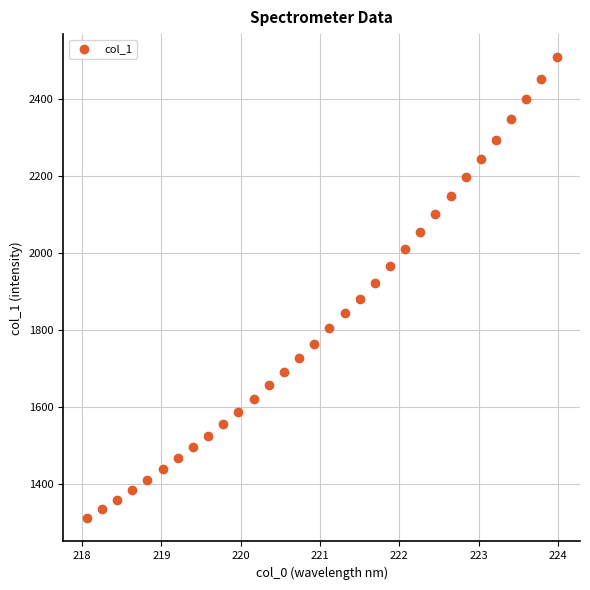

What Y value in the scatter plot is closest to 1909?

1922.8